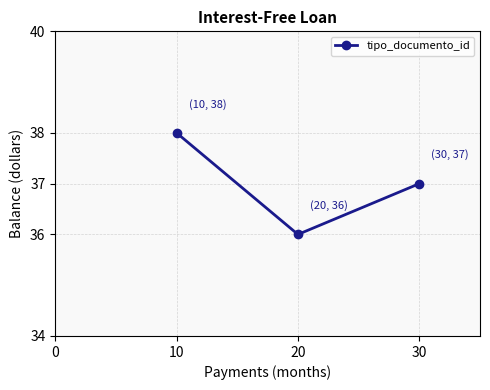

Reading left to right, list all the values displayed in this chart.

38	36	37